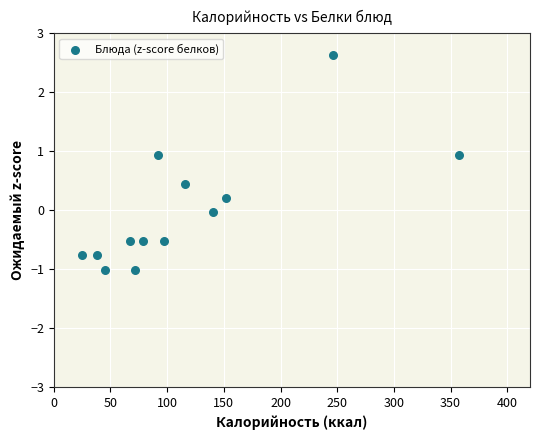

What is the range of X values (max minus min)?

332.0